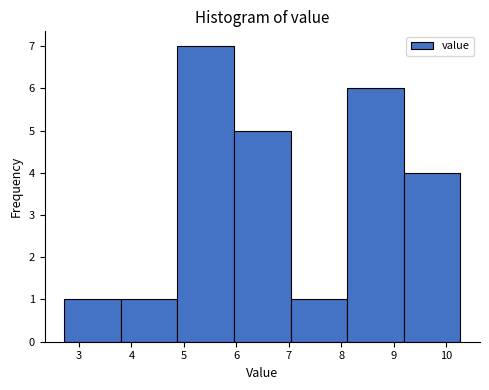

Which range on the x-axis has the tallest bar?

4.9 to 6.0